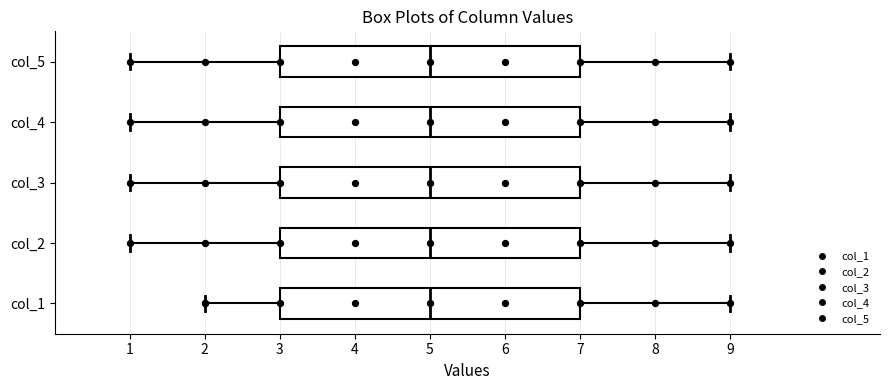

Where does the left whisker of the box for col_2 end on the x-axis? The values are not printed on the chart, so give them approximately, as read against the axis.

1